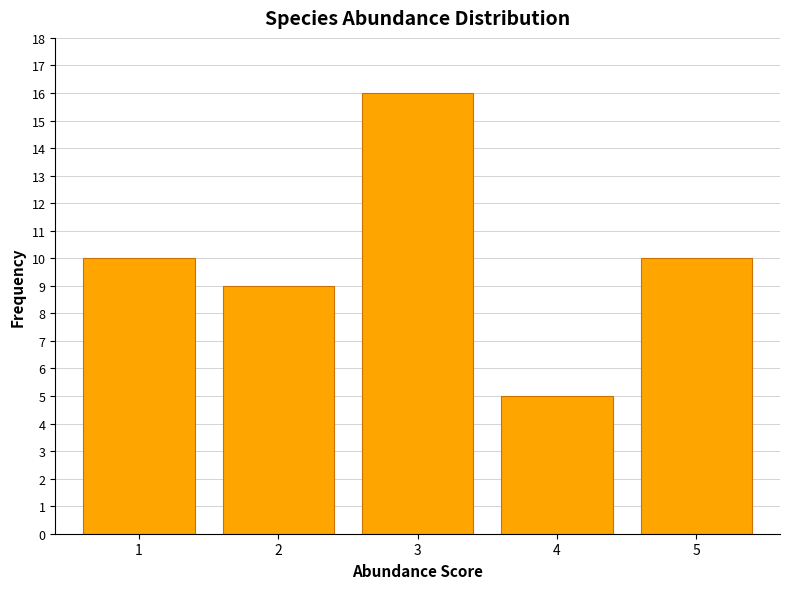

Reading left to right, what are all the values shown in this chart?

10	9	16	5	10